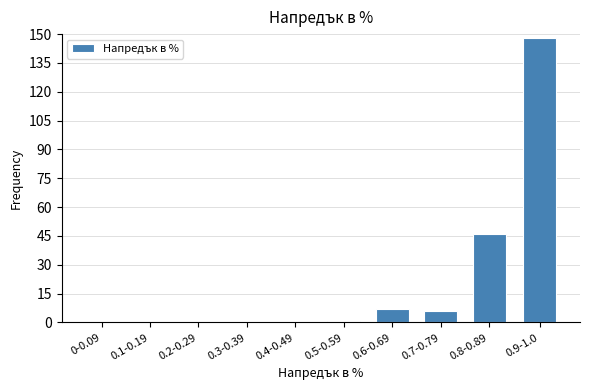

Reading left to right, extract all data points from this chart.

0-0.09=0	0.1-0.19=0	0.2-0.29=0	0.3-0.39=0	0.4-0.49=0	0.5-0.59=1	0.6-0.69=7	0.7-0.79=6	0.8-0.89=46	0.9-1.0=148